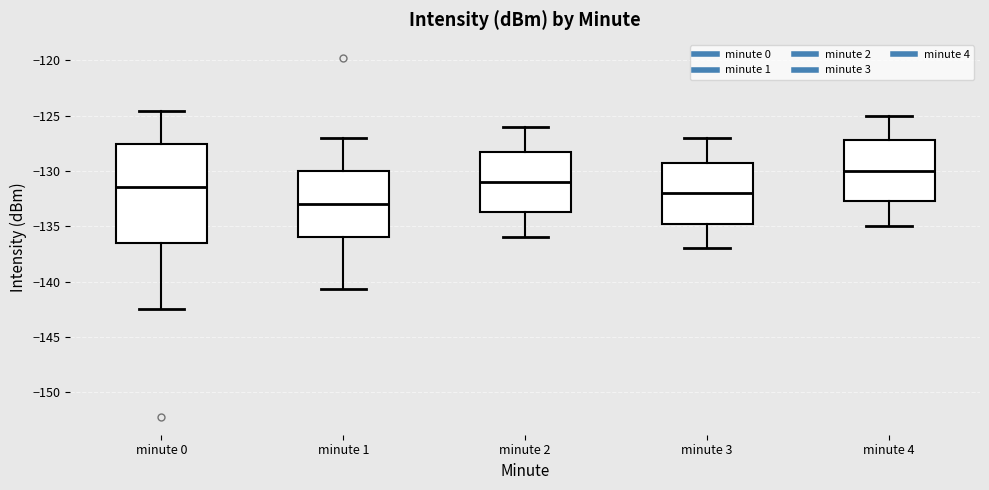

Where does the median line of the box for minute 0 sit on the y-axis? The values are not printed on the chart, so give them approximately, as read against the axis.

-131.5